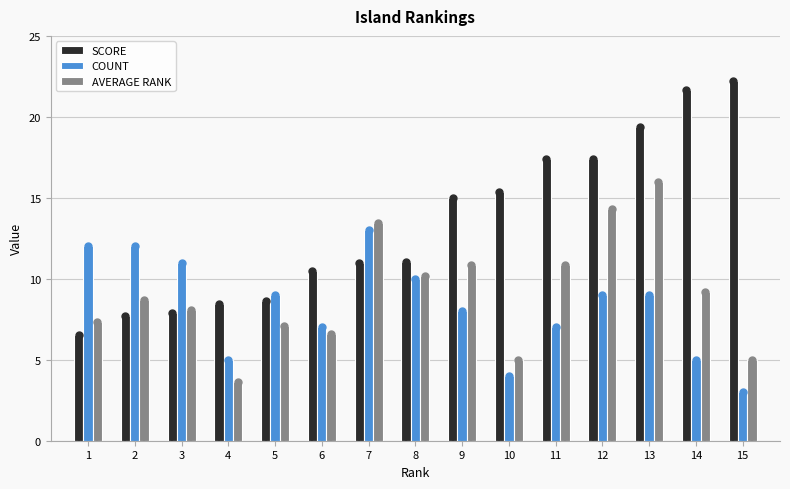

At which category is the sum across all series the highest?

13